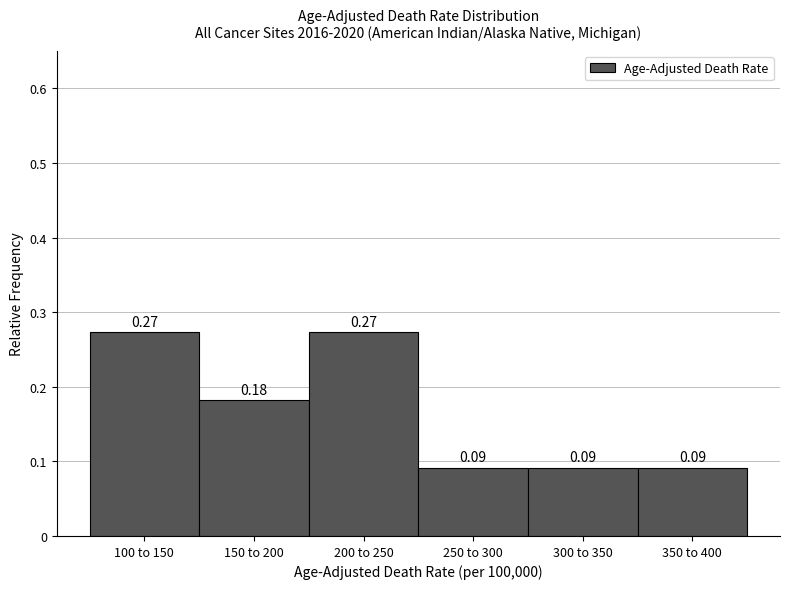

What is the sum of all values?

1.0